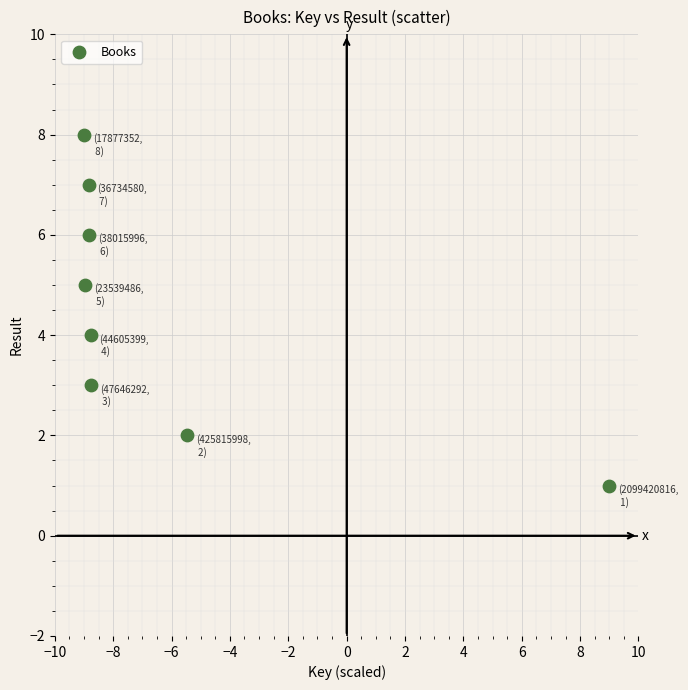

What is the range of Y values (max minus min)?

7